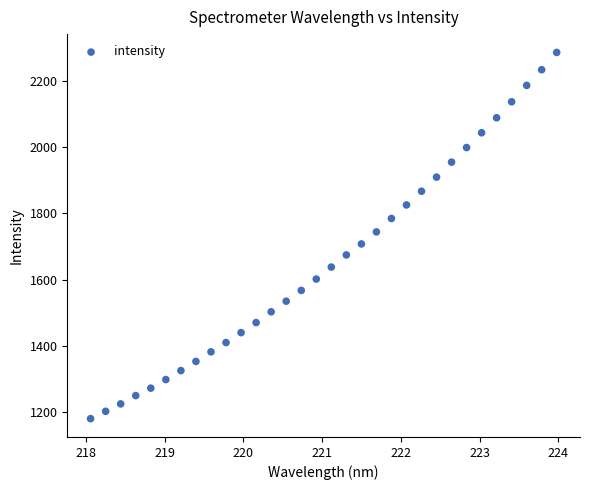

What is the range of Y values (max minus min)?

1104.3